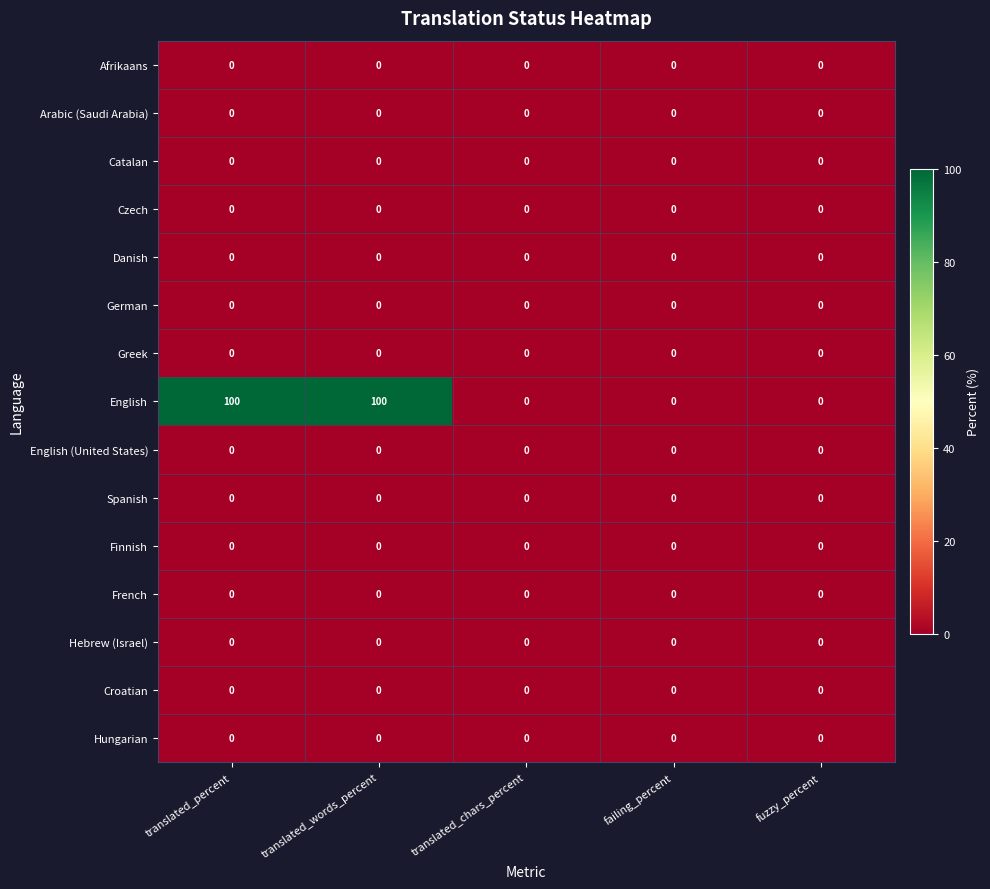

Count the number of data series in this chart.

15